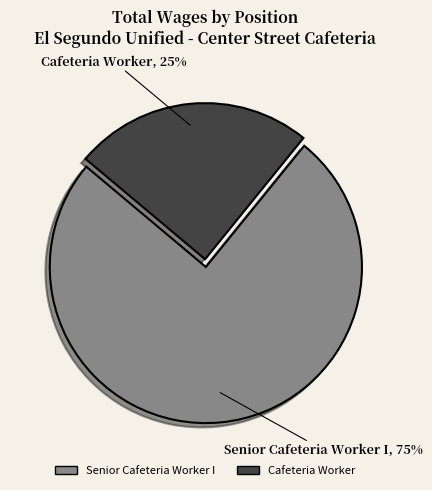

To the nearest percent, what percentage of the pie is Cafeteria Worker?

25%